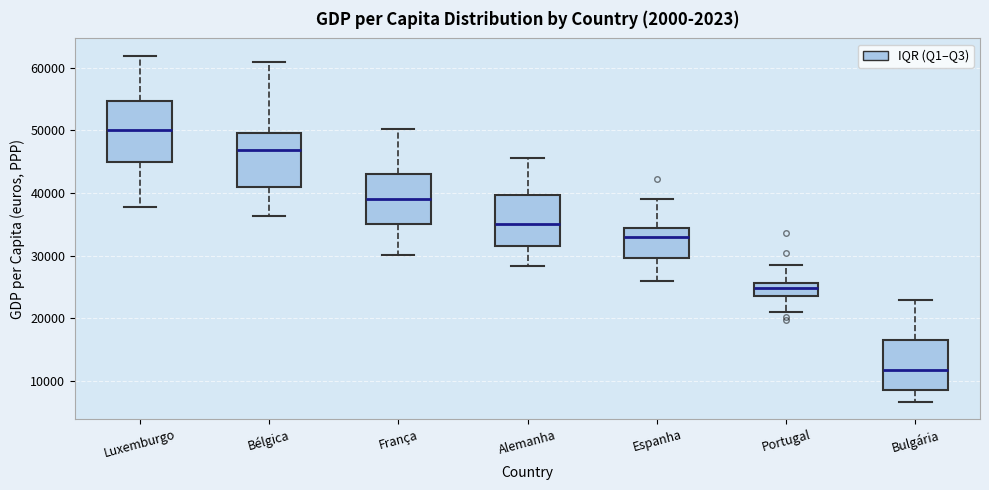

Reading left to right, transcribe this box plot: for each box, give where its median line is, the range the box spans, and where its two whiskers end, as read against the y-axis. The values are not printed on the chart, so give them approximately, as read against the axis.

Luxemburgo: median 50000, box 45000 to 55000, whiskers 38000 to 62000
Bélgica: median 47000, box 41000 to 49000, whiskers 36000 to 61000
França: median 39000, box 35000 to 43000, whiskers 30000 to 50000
Alemanha: median 35000, box 31000 to 40000, whiskers 28000 to 46000
Espanha: median 33000, box 30000 to 34000, whiskers 26000 to 39000
Portugal: median 25000, box 24000 to 26000, whiskers 21000 to 29000
Bulgária: median 12000, box 9000 to 17000, whiskers 7000 to 23000